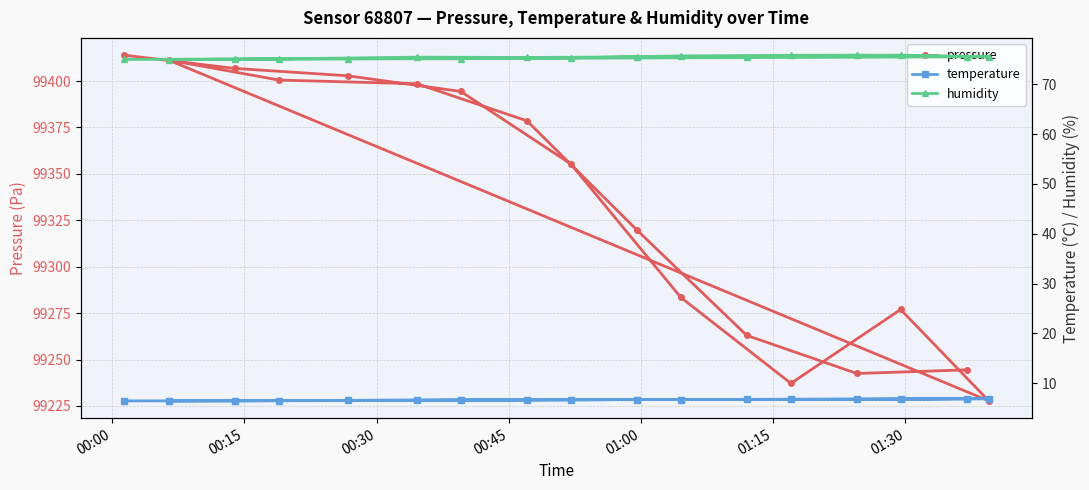

What is the difference between the maximum and minimum values in the pressure series?

186.2